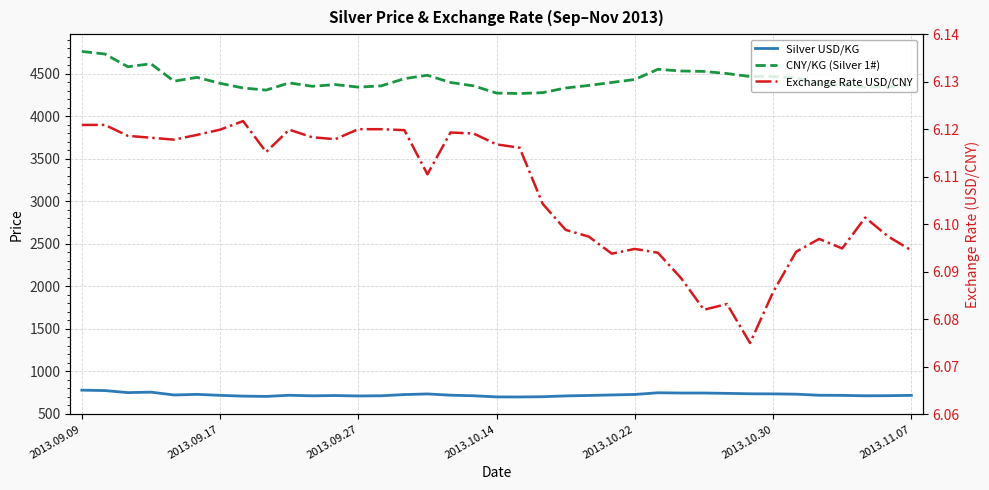

True or false: Exchange Rate USD/CNY has more than 1 interior local peaks.

True